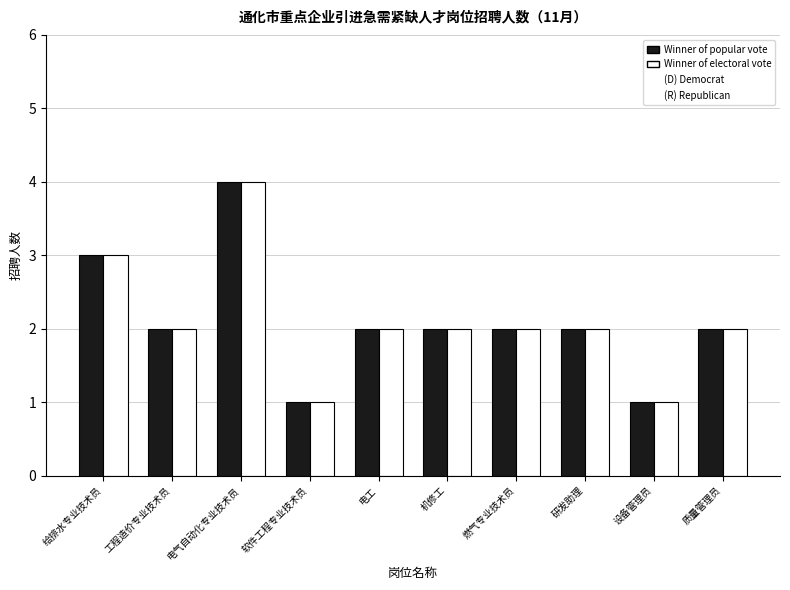

What is the total value across all series at 燃气专业技术员?

4